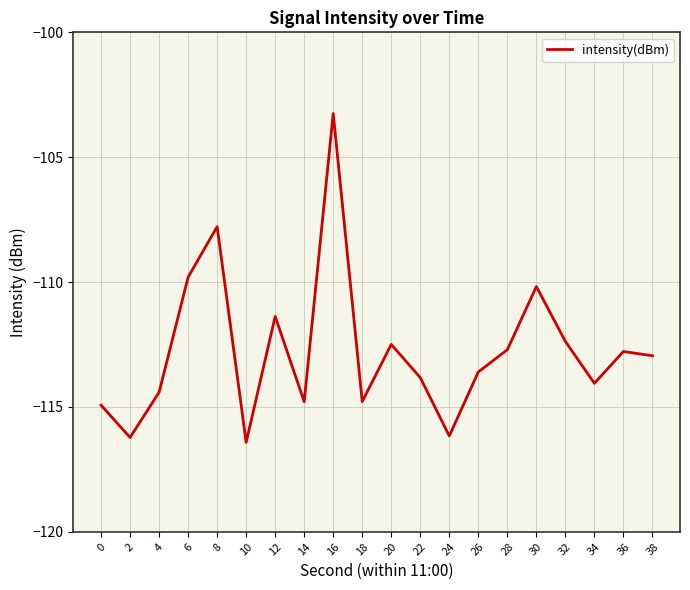

Which has a higher value, 24 or 16?

16